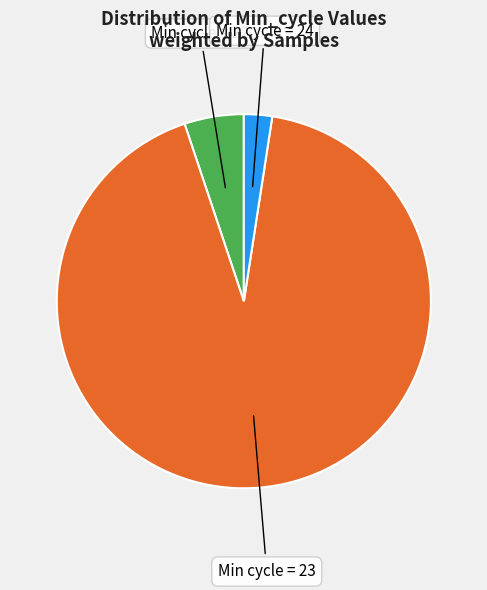

Is there any slice that represents more than half of the pie?

Yes